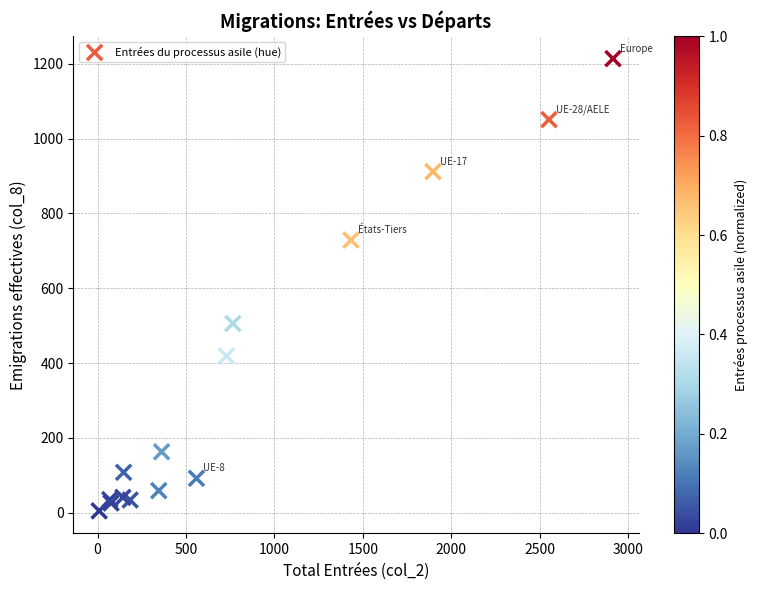

What Y value in the scatter plot is closest to 609?

506